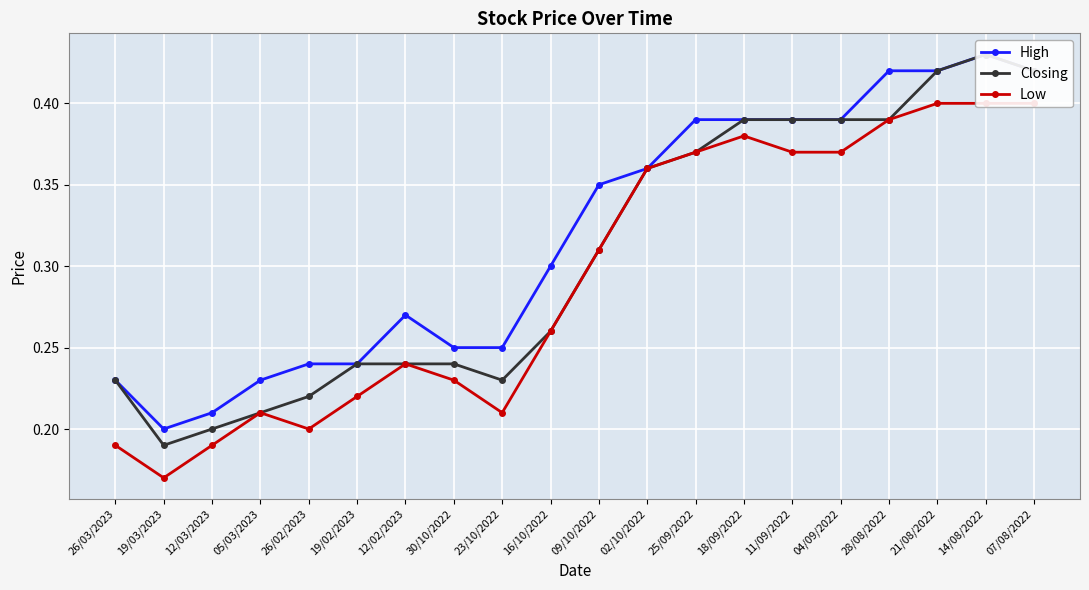

True or false: Low has a value of 0.6 at 11/09/2022.

False